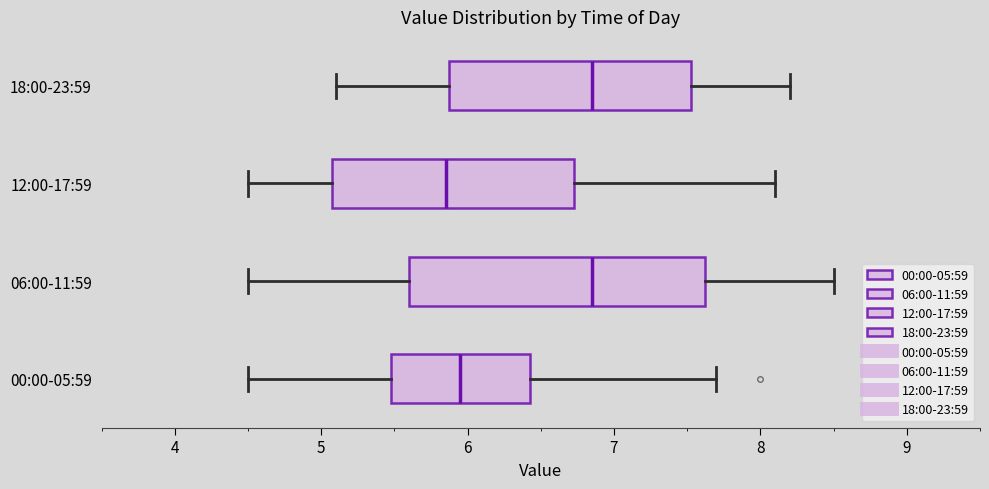

Reading bottom to top, transcribe this box plot: for each box, give where its median line is, the range the box spans, and where its two whiskers end, as read against the x-axis. The values are not printed on the chart, so give them approximately, as read against the axis.

00:00-05:59: median 6.0, box 5.5 to 6.4, whiskers 4.5 to 7.7
06:00-11:59: median 6.9, box 5.6 to 7.6, whiskers 4.5 to 8.5
12:00-17:59: median 5.9, box 5.1 to 6.7, whiskers 4.5 to 8.1
18:00-23:59: median 6.9, box 5.9 to 7.5, whiskers 5.1 to 8.2